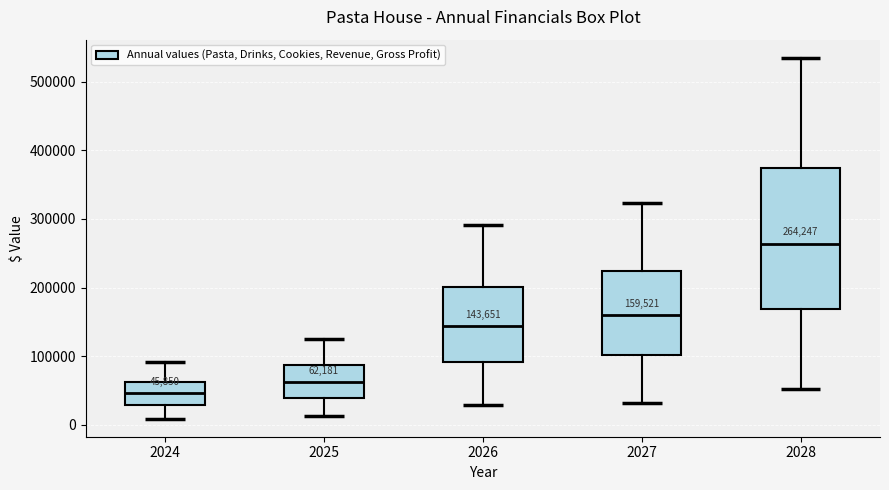

Comparing the boxes themselves (not the whiskers), which one is the tallest?

2028